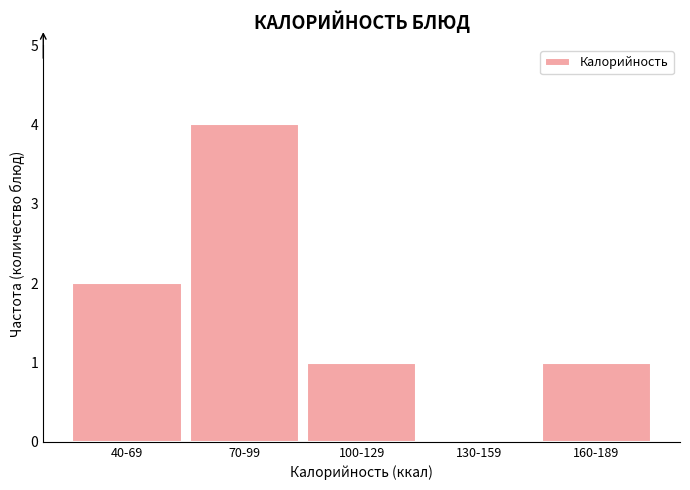

Reading left to right, transcribe all the data shown in this chart.

40-69=2	70-99=4	100-129=1	130-159=0	160-189=1